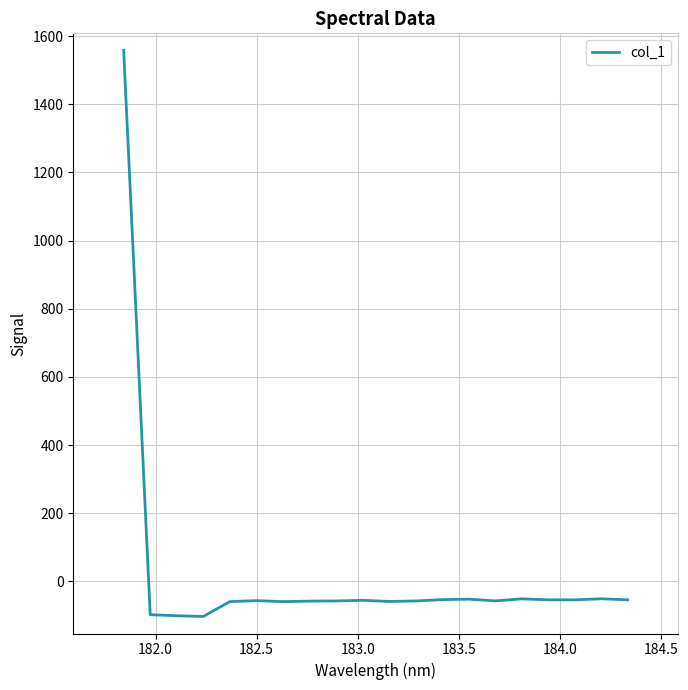

What is the maximum value shown in the chart?

1558.4